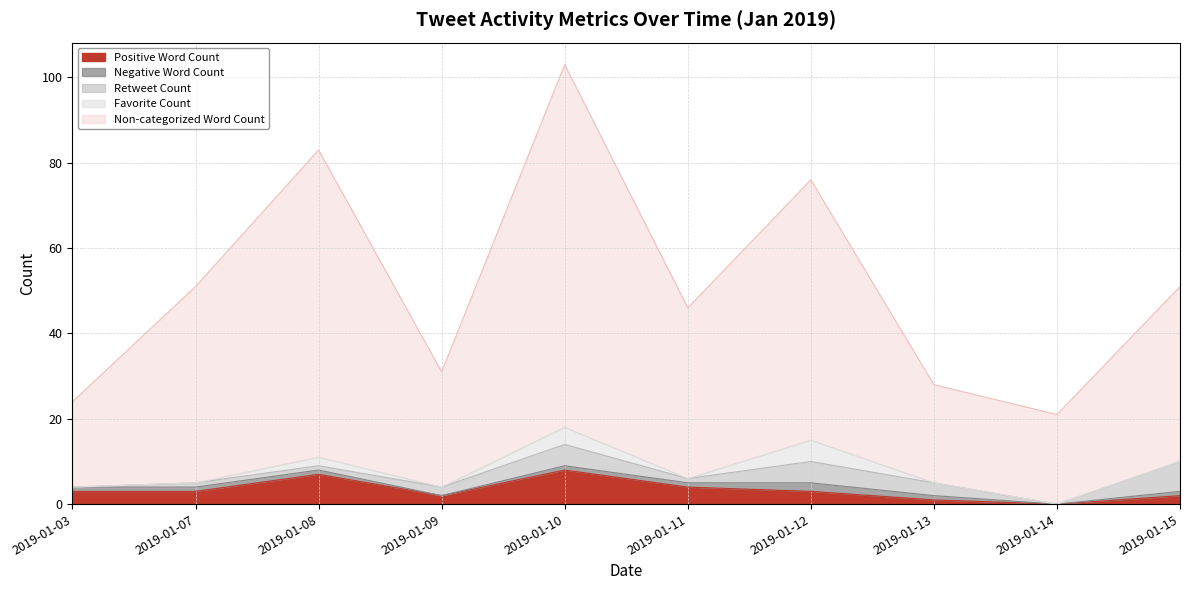

Rank the categories by Non-categorized Word Count value from lowest to highest.

2019-01-03, 2019-01-14, 2019-01-13, 2019-01-09, 2019-01-11, 2019-01-15, 2019-01-07, 2019-01-12, 2019-01-08, 2019-01-10